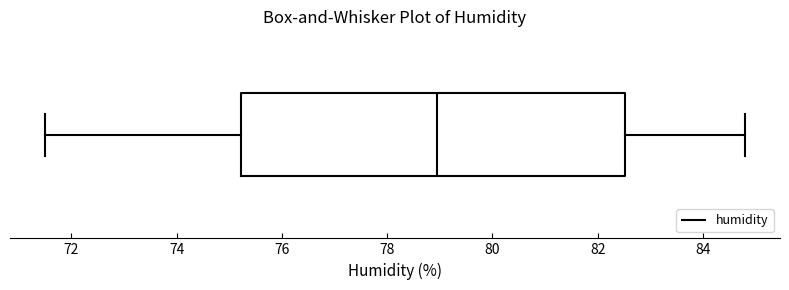

Read this box plot against the x-axis: the position of the median line, the range covered by the box, and the ends of both whiskers. The values are not printed on the chart, so give them approximately, as read against the axis.

median 79.0, box 75.2 to 82.6, whiskers 71.6 to 84.8